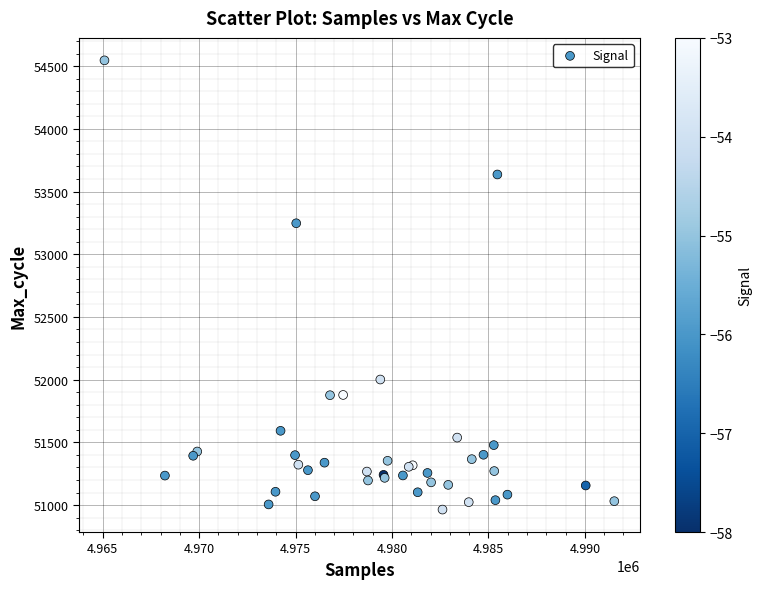

What Y value in the scatter plot is closest to 52755?

53247